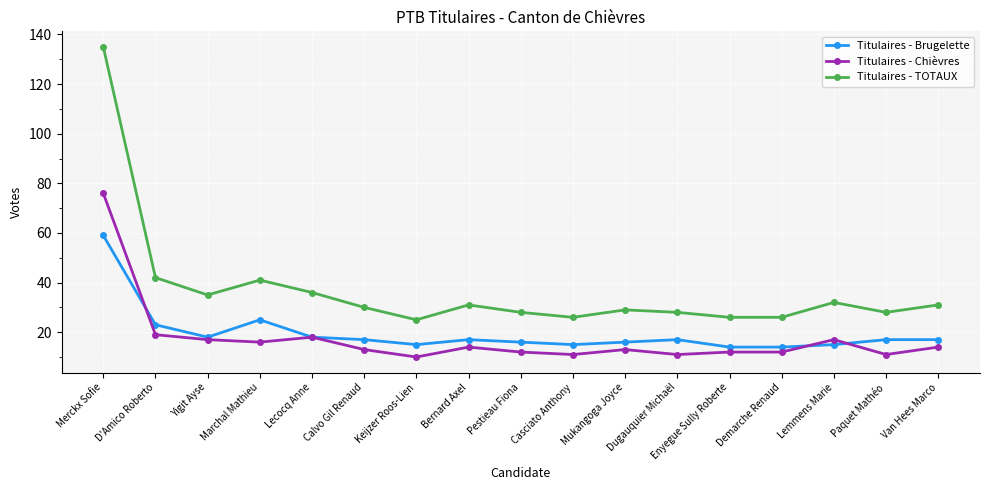

The Titulaires - Brugelette series shows 37 at D'Amico Roberto. True or false?

False